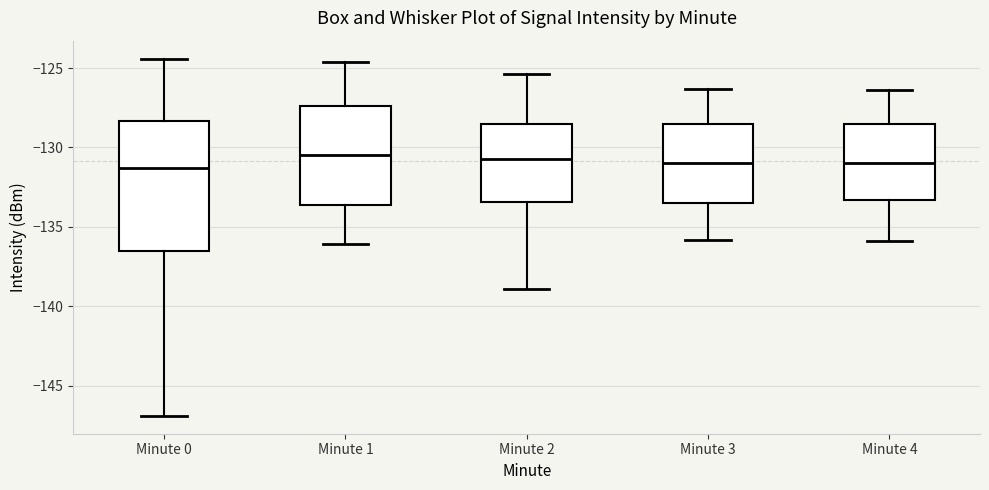

Which box is the tallest, from its lower edge to its upper edge?

Minute 0